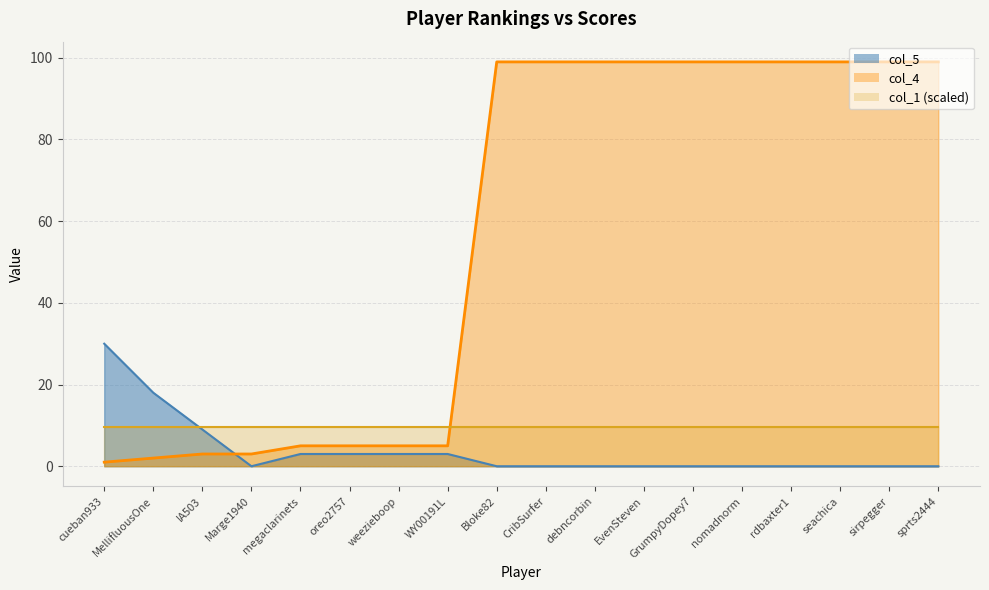

Which series has the largest range (max minus min)?

col_4